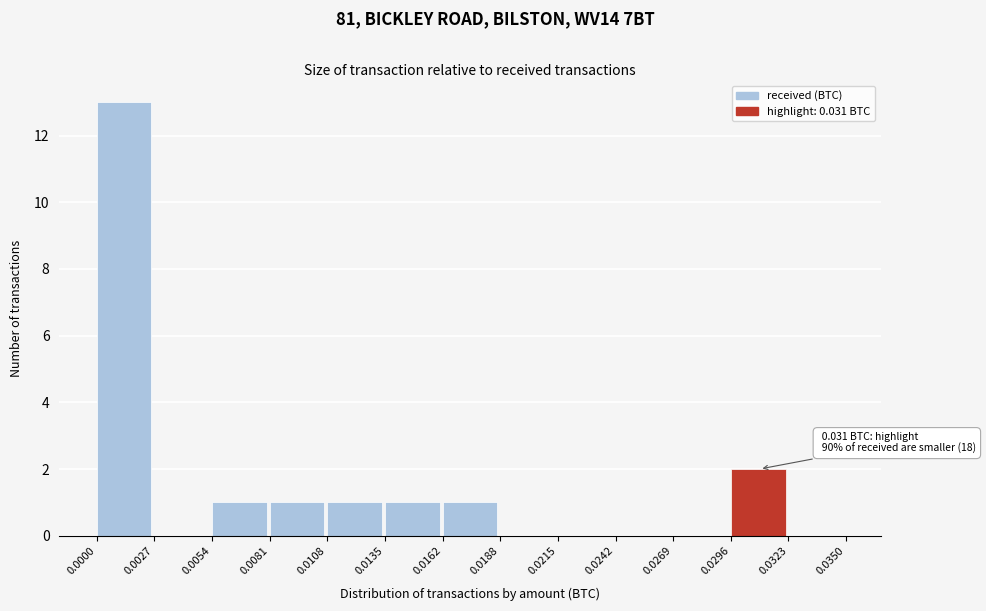

Which range on the x-axis has the tallest bar?

0.0000 to 0.0027